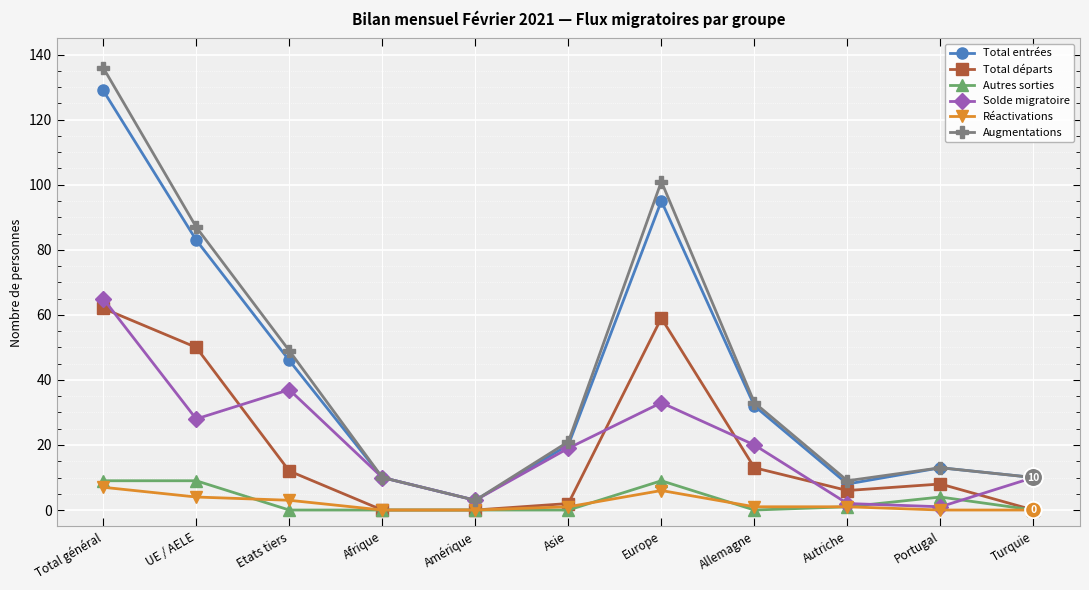

True or false: Augmentations has a value of 10 at Turquie.

True